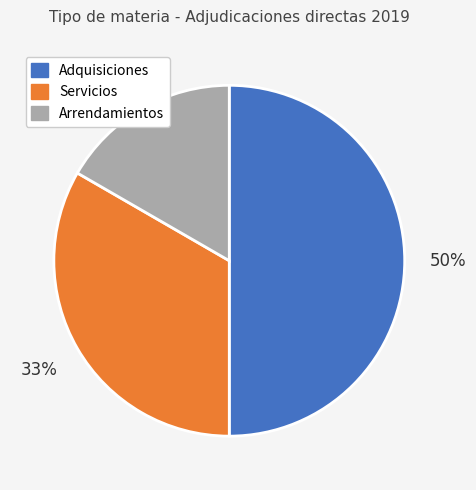

Does Arrendamientos account for over 50% of the chart?

No